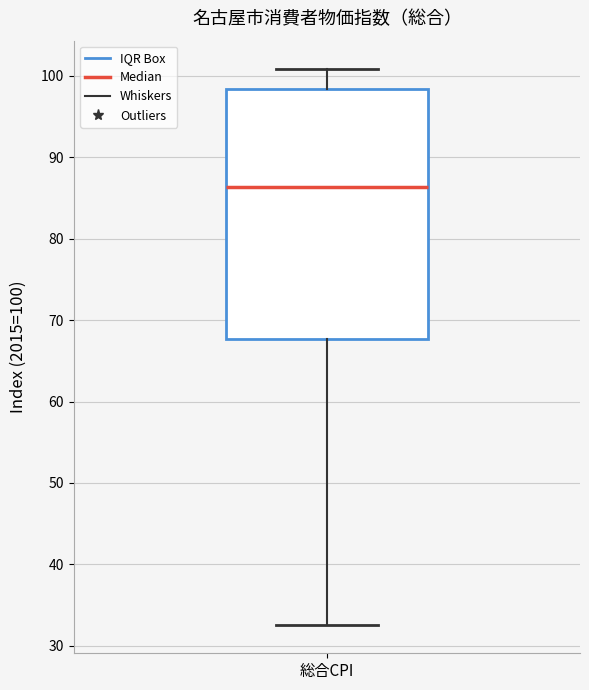

Read this box plot against the y-axis: the position of the median line, the range covered by the box, and the ends of both whiskers. The values are not printed on the chart, so give them approximately, as read against the axis.

median 86, box 68 to 98, whiskers 33 to 101